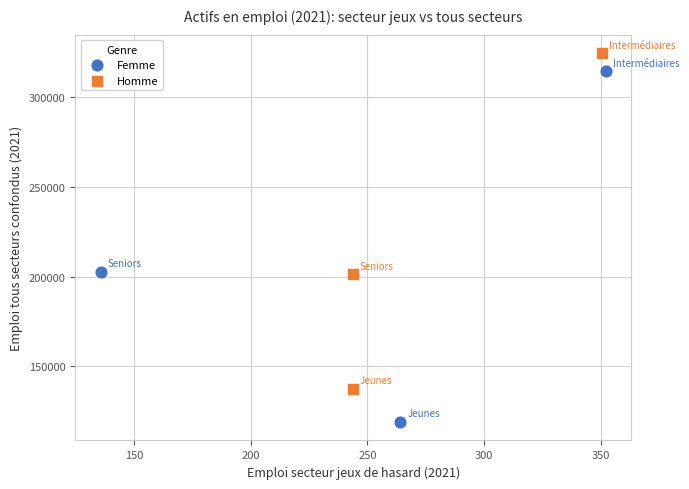

Which series contains the lowest Y value?

Femme